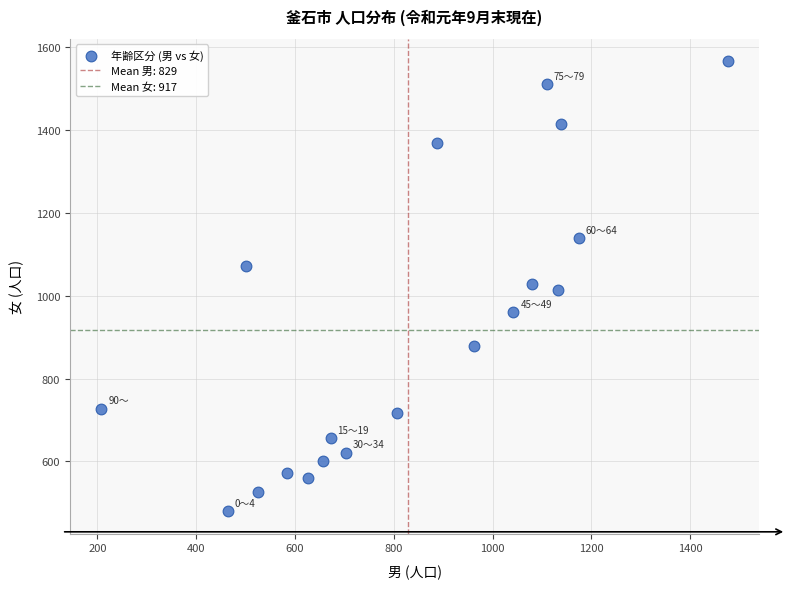

What is the range of Y values (max minus min)?

1086